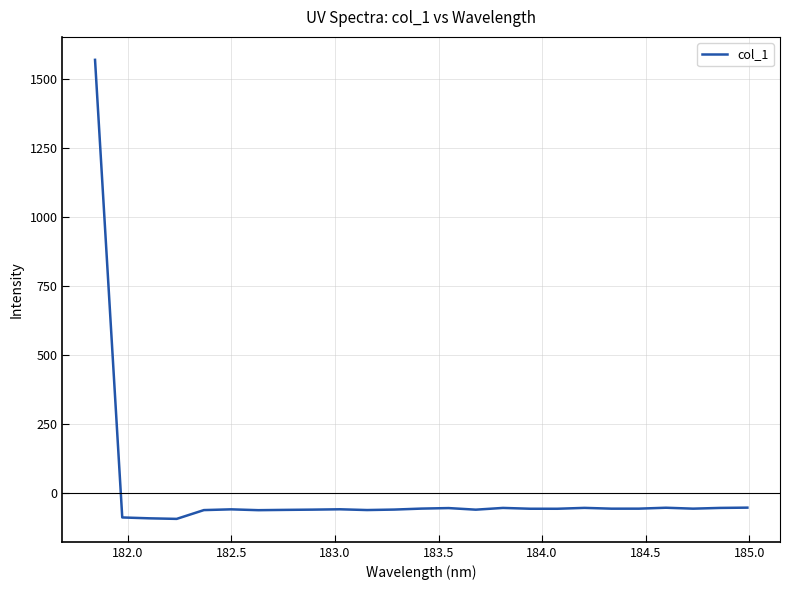

What is the difference between the second highest and second lowest values?

38.7